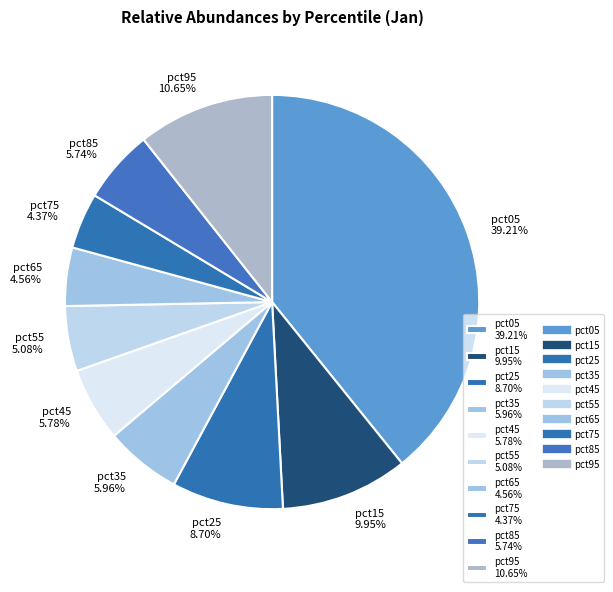

How many slices are in this pie chart?

10